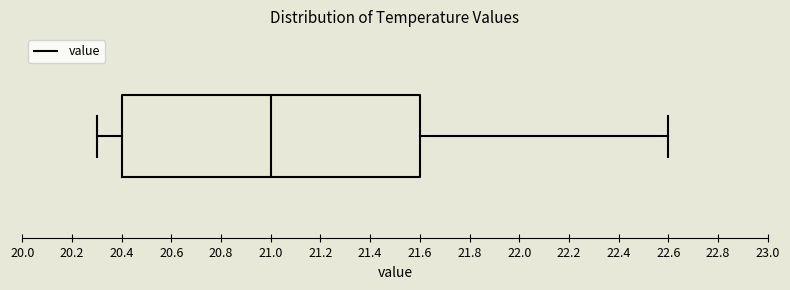

Read this box plot against the x-axis: the position of the median line, the range covered by the box, and the ends of both whiskers. The values are not printed on the chart, so give them approximately, as read against the axis.

median 21.0, box 20.4 to 21.6, whiskers 20.3 to 22.6